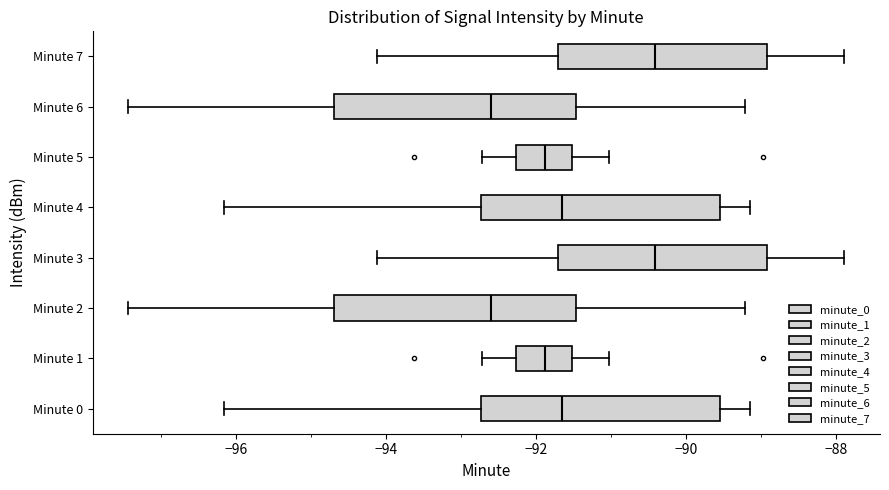

Where does the left whisker of the box for Minute 1 end on the x-axis? The values are not printed on the chart, so give them approximately, as read against the axis.

-92.8